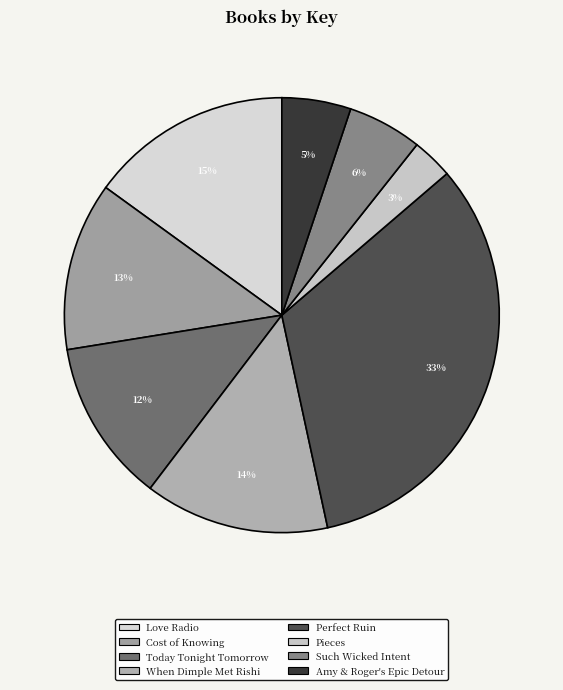

To the nearest percent, what percentage of the pie is Pieces?

3%